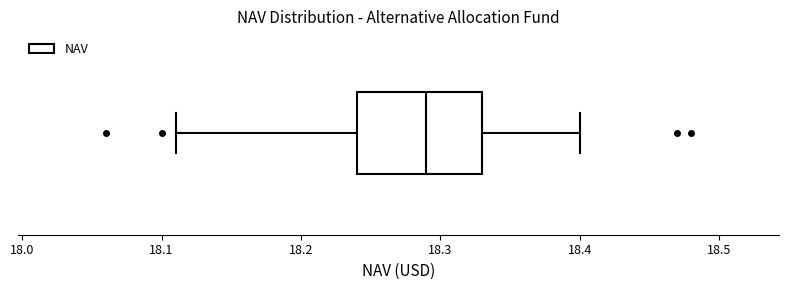

Where is the left edge of the box on the x-axis? The values are not printed on the chart, so give them approximately, as read against the axis.

18.24